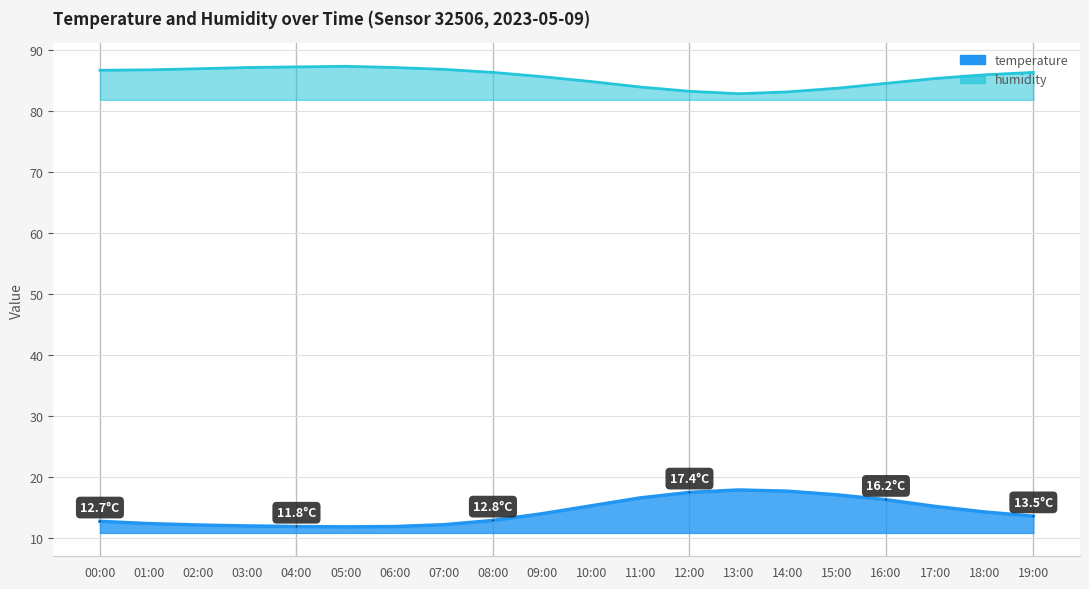

How many categories are shown in the chart?

20